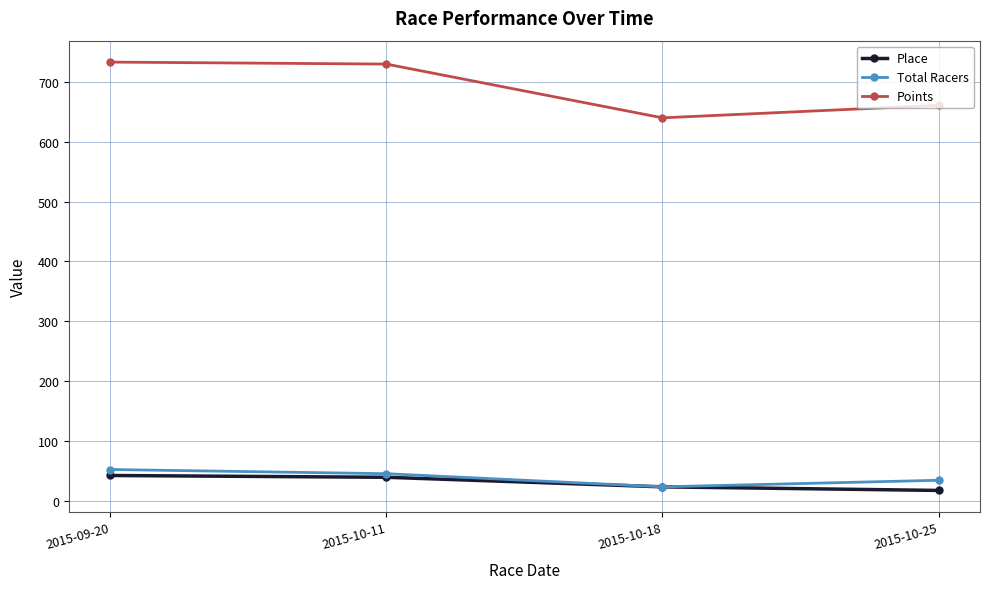

How many data points in Points are less than 730?

2